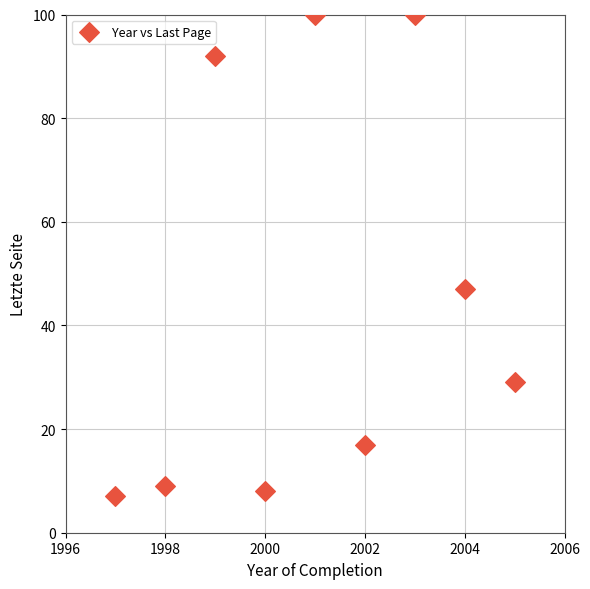

What is the range of X values (max minus min)?

8